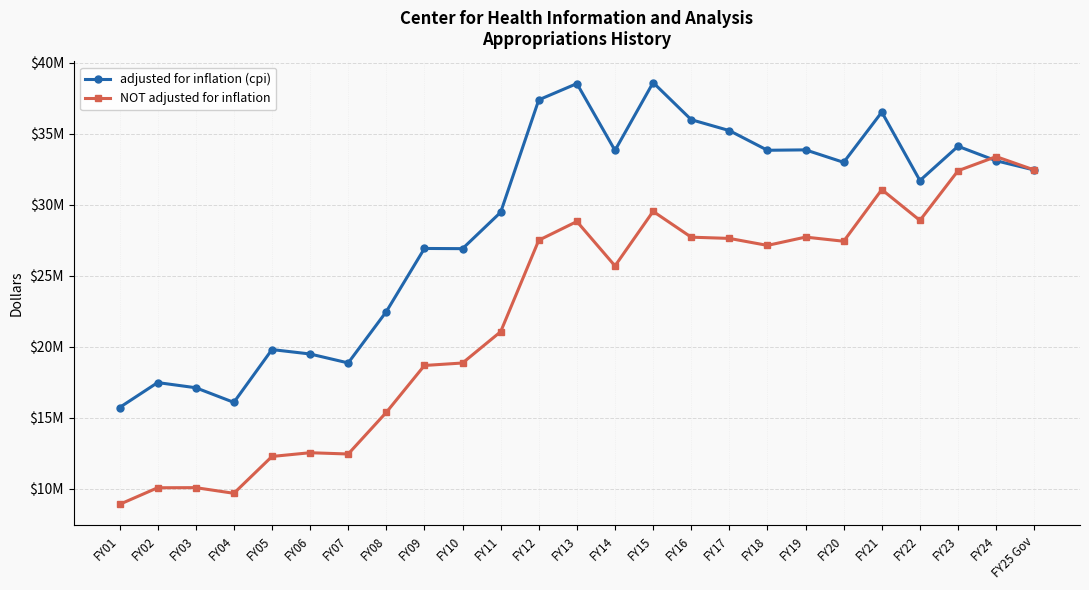

What is the label of the 12th point from the right?

FY14